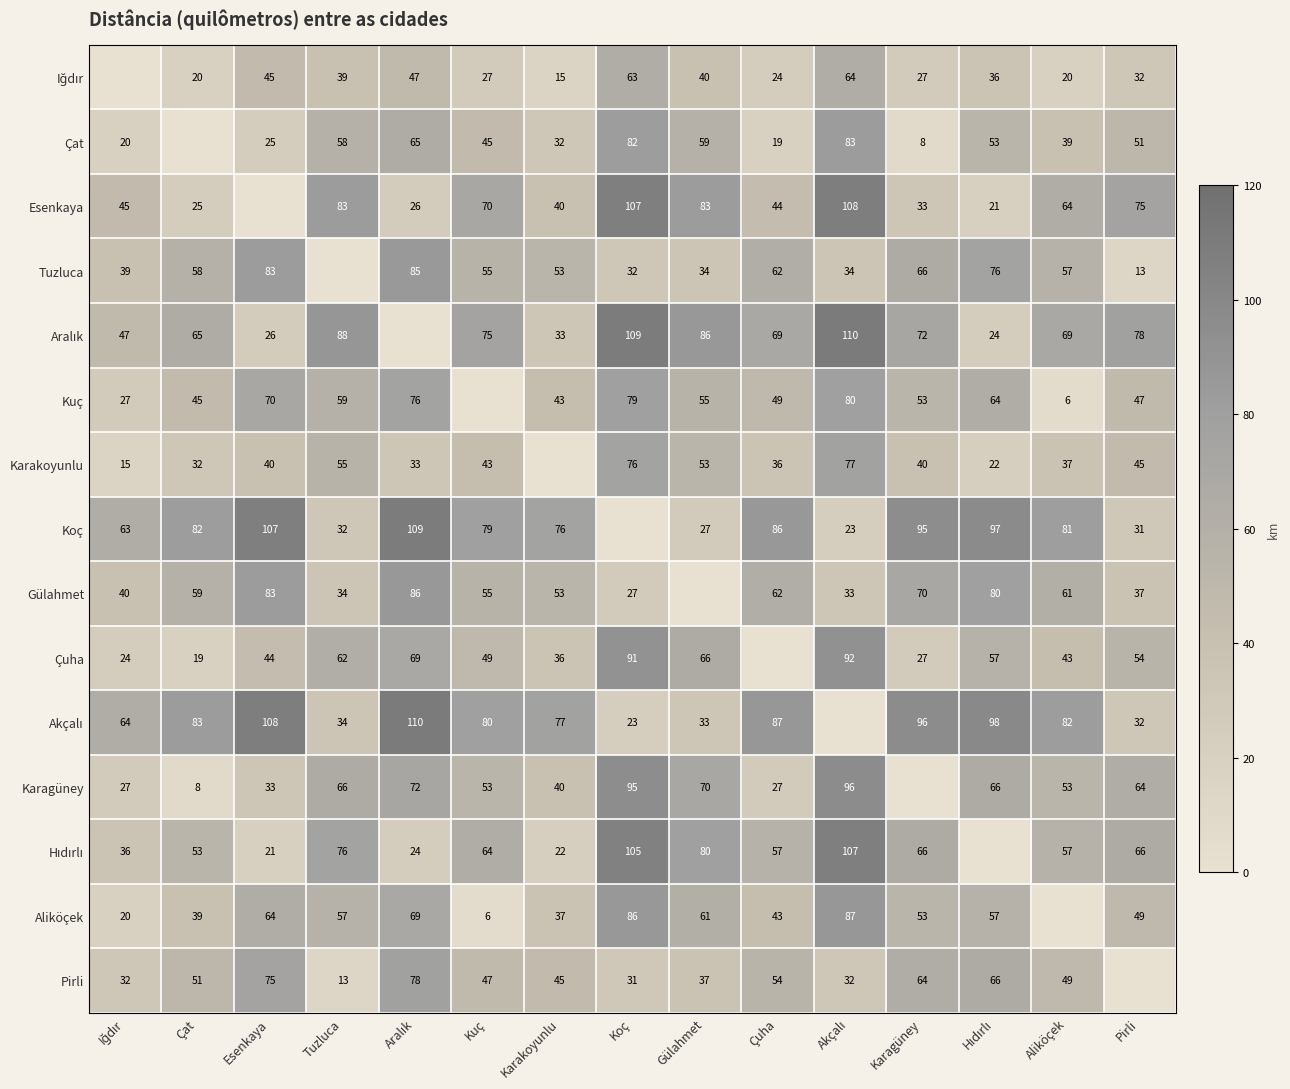

What is the difference between the Karakoyunlu values at Esenkaya and Pirli?

5